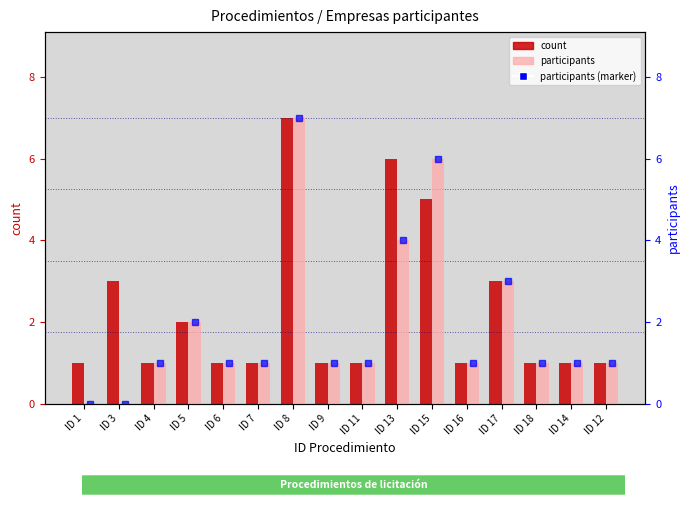

The value of participants at ID 3 is -5. True or false?

False